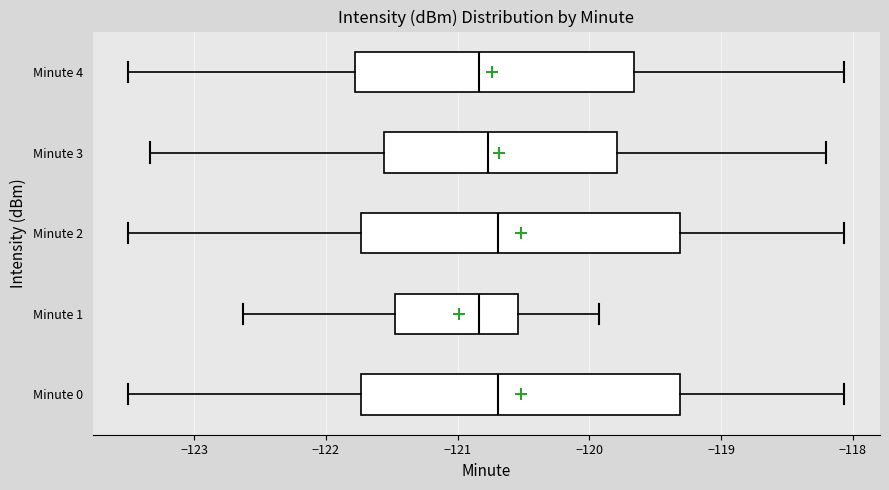

Reading bottom to top, read every box against the x-axis: the position of its median line, the range the box covers, and the ends of its whiskers. The values are not printed on the chart, so give them approximately, as read against the axis.

Minute 0: median -120.7, box -121.7 to -119.3, whiskers -123.5 to -118.1
Minute 1: median -120.8, box -121.5 to -120.5, whiskers -122.6 to -119.9
Minute 2: median -120.7, box -121.7 to -119.3, whiskers -123.5 to -118.1
Minute 3: median -120.8, box -121.6 to -119.8, whiskers -123.3 to -118.2
Minute 4: median -120.8, box -121.8 to -119.7, whiskers -123.5 to -118.1